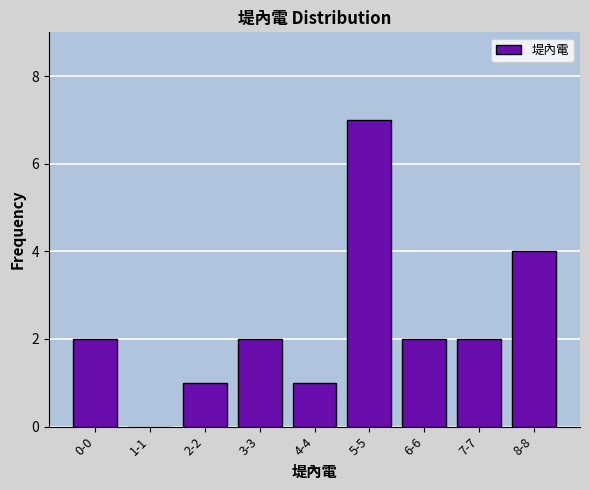

Reading left to right, list all the values displayed in this chart.

0-0=2	1-1=0	2-2=1	3-3=2	4-4=1	5-5=7	6-6=2	7-7=2	8-8=4